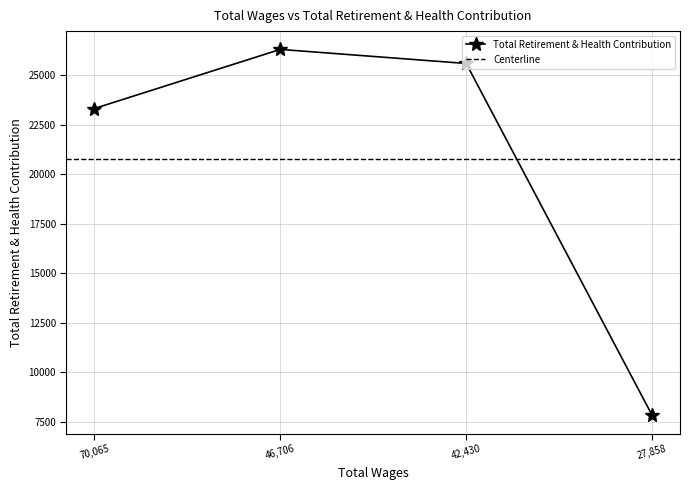

How many points are higher than both their immediate neighbors (excluding endpoints)?

1